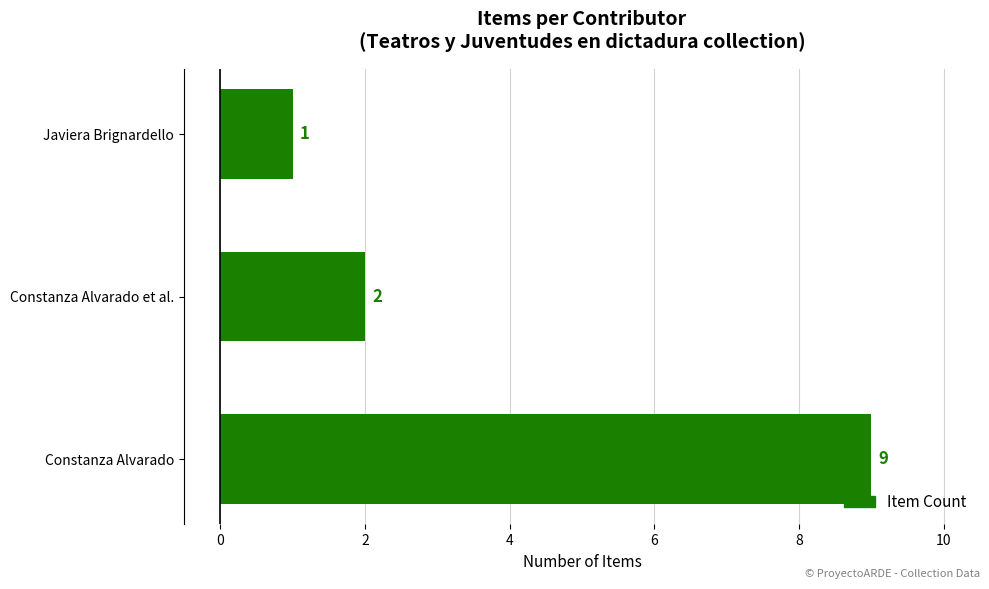

List the labels in order of value, largest first.

Constanza Alvarado, Constanza Alvarado et al., Javiera Brignardello